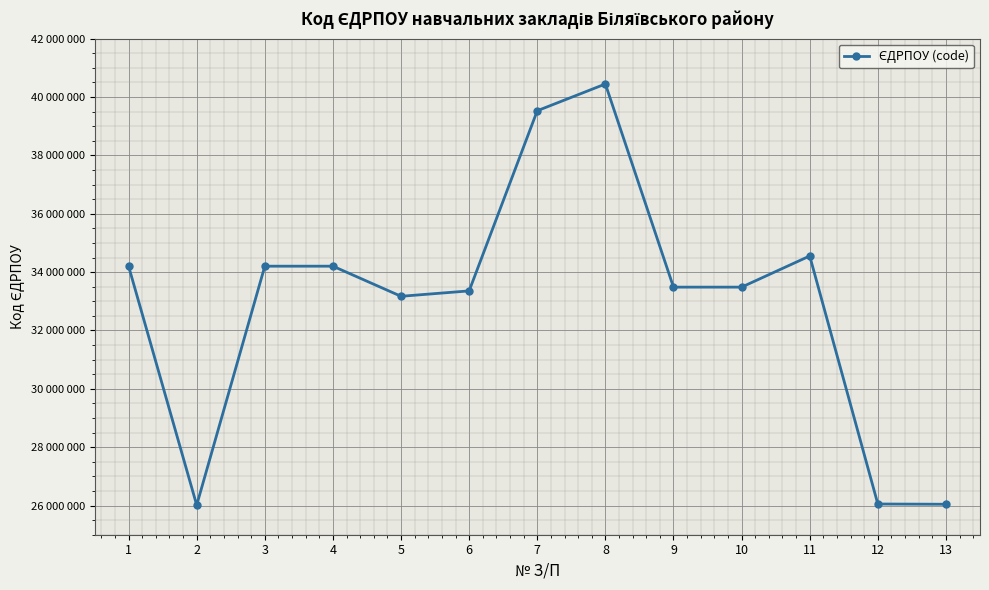

Is this an area chart (filled region under the line)?

No